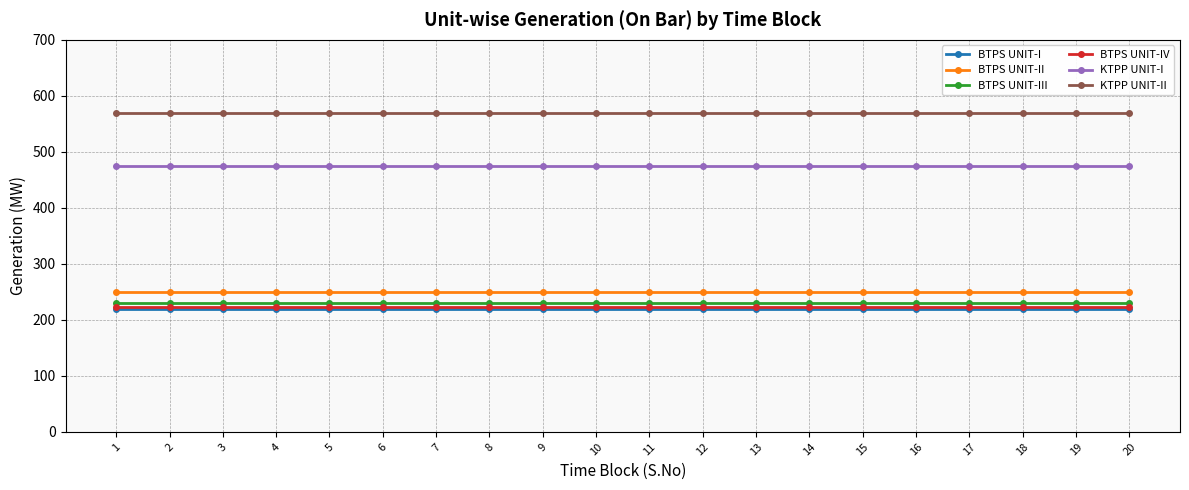

What is the minimum value for BTPS UNIT-II?

250